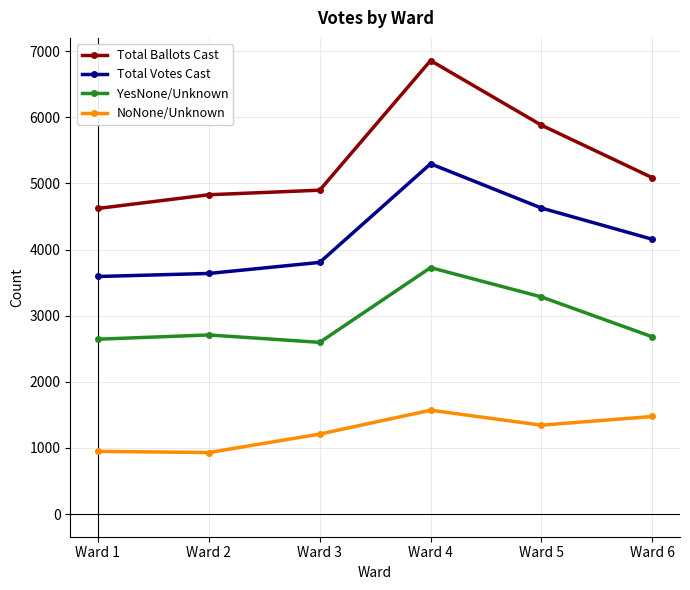

In NoNone/Unknown, how many points are higher than both neighbors (excluding endpoints)?

1